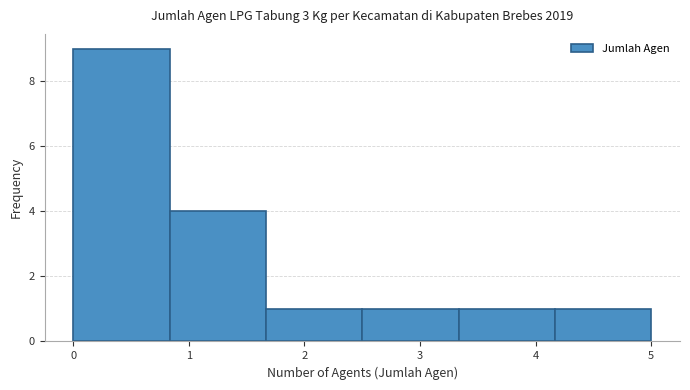

Over which range of the x-axis is the bar tallest?

0.0 to 0.8